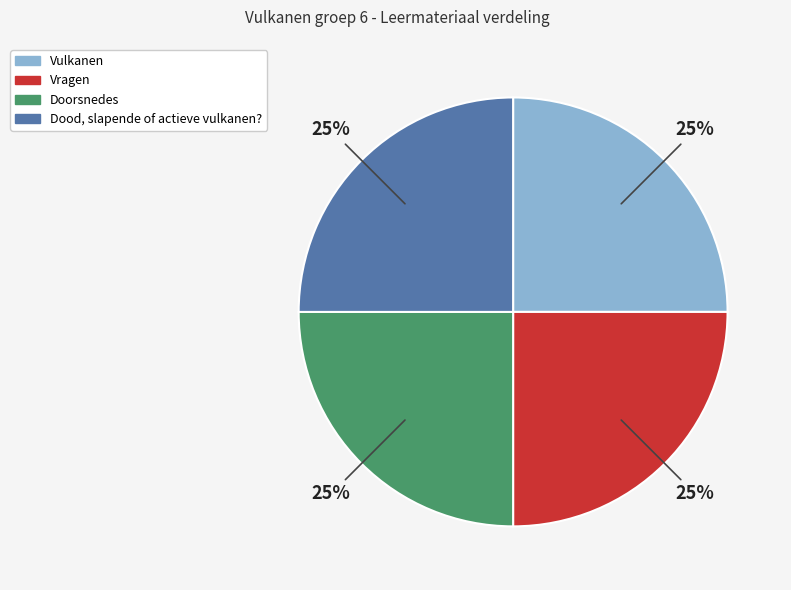

The Vragen slice represents 25% of the pie. True or false?

True